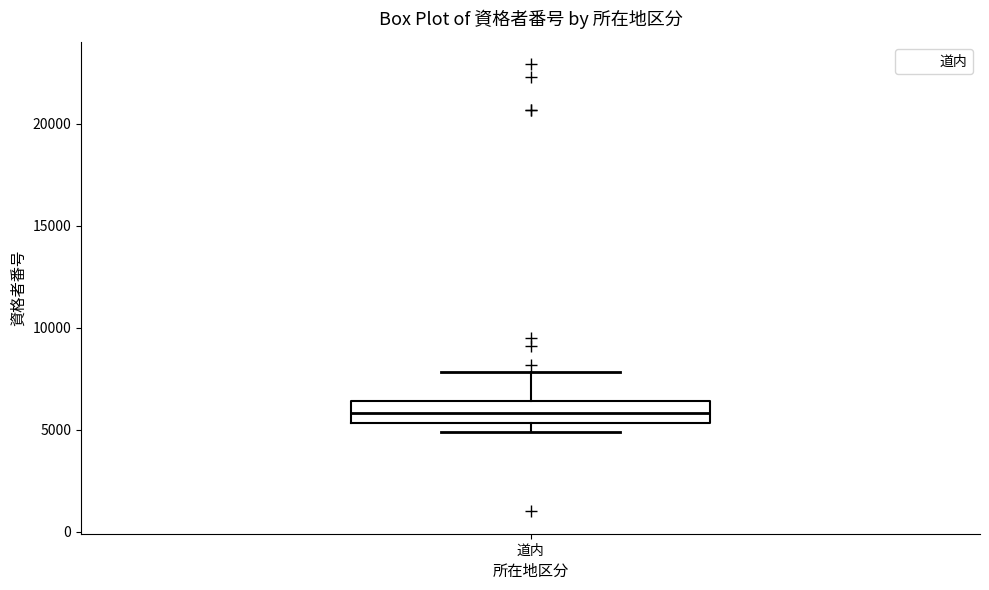

Read this box plot against the y-axis: the position of the median line, the range covered by the box, and the ends of both whiskers. The values are not printed on the chart, so give them approximately, as read against the axis.

median 6000, box 5500 to 6500, whiskers 5000 to 8000